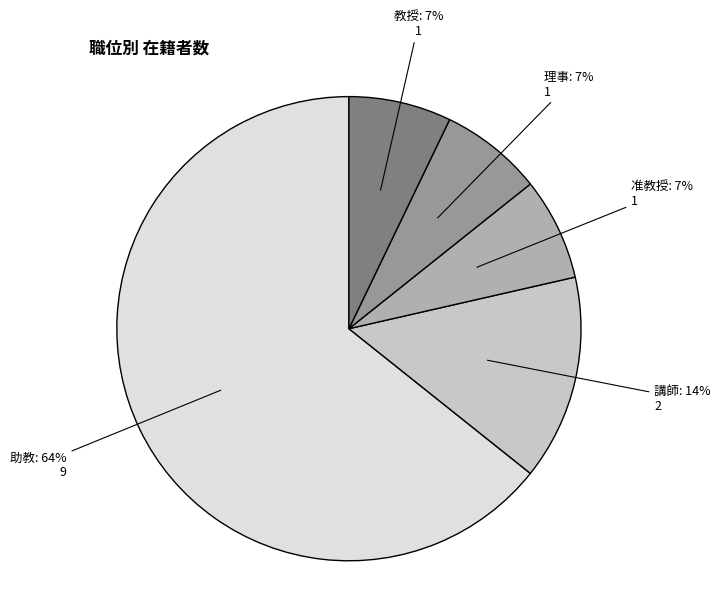

Which category accounts for the majority?

助教